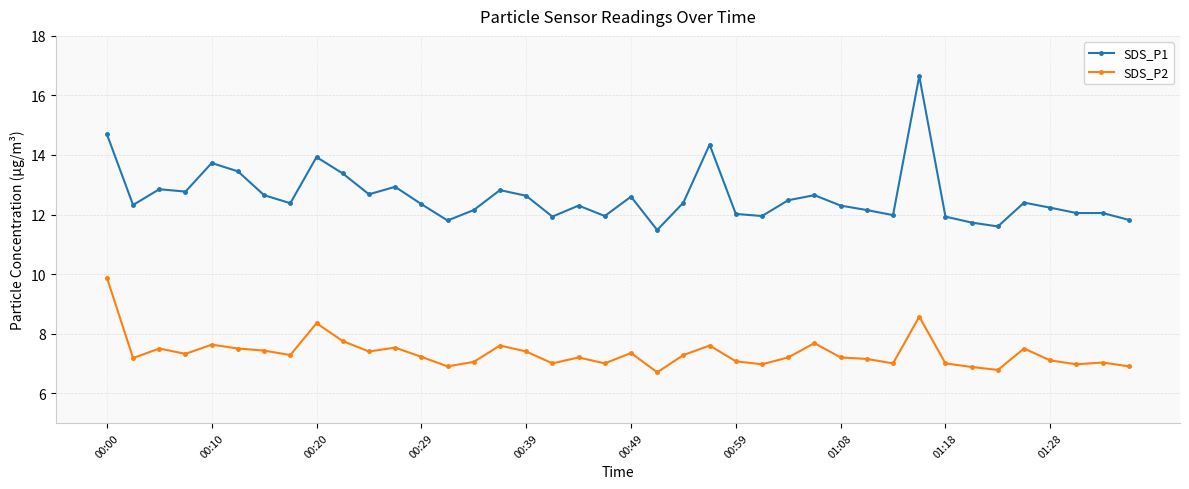

At how many categories does at least one series exceed 6?

40